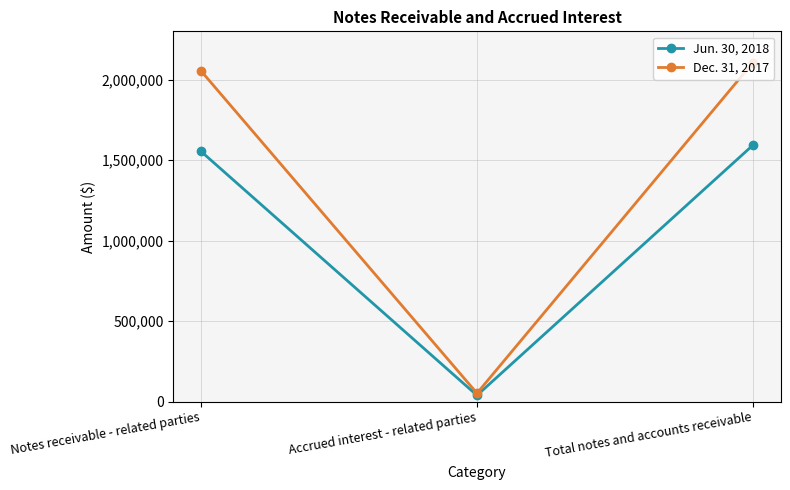

Reading left to right, transcribe all the data shown in this chart.

Jun. 30, 2018: 1554446	38754	1593200
Dec. 31, 2017: 2054446	51783	2106229